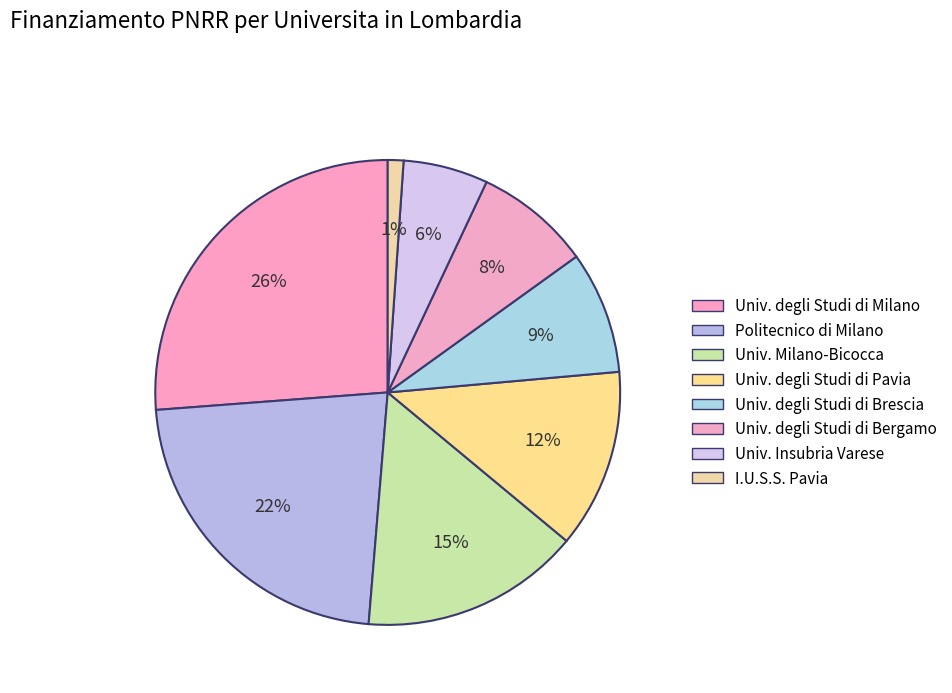

How many slices are in this pie chart?

8